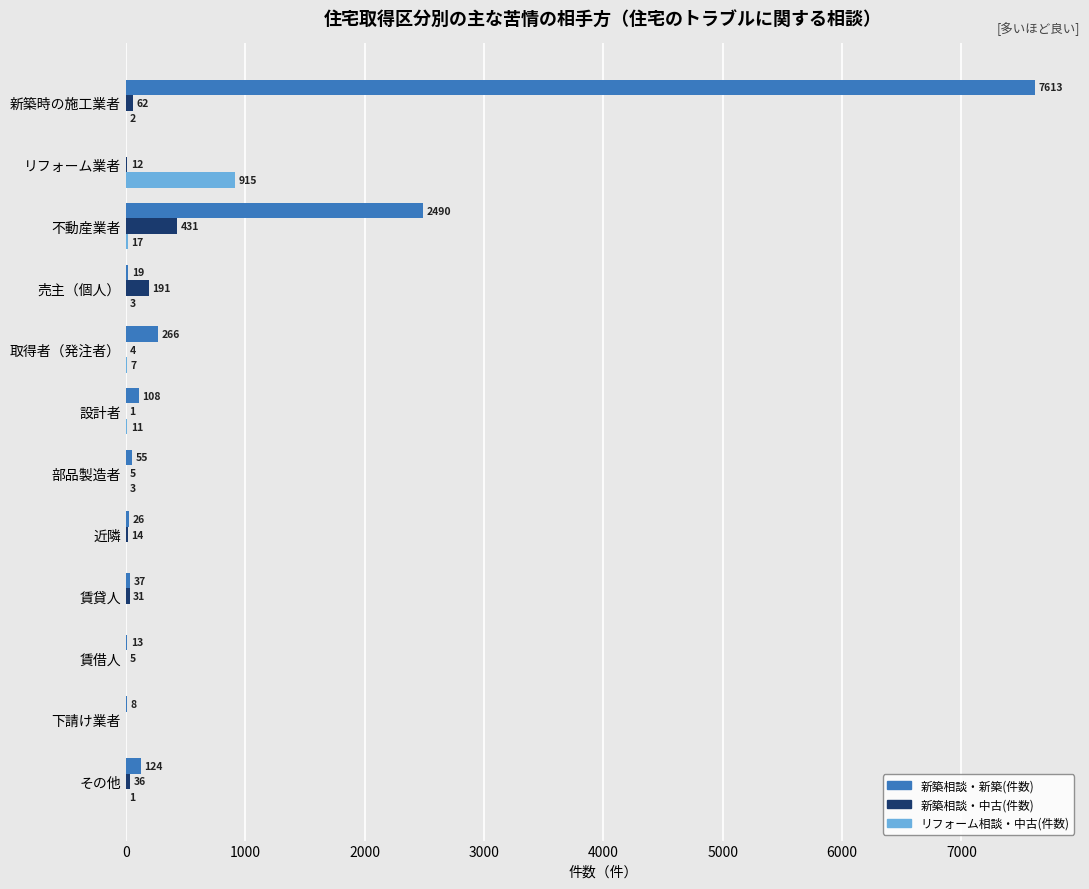

What is the maximum value shown in the chart?

7613